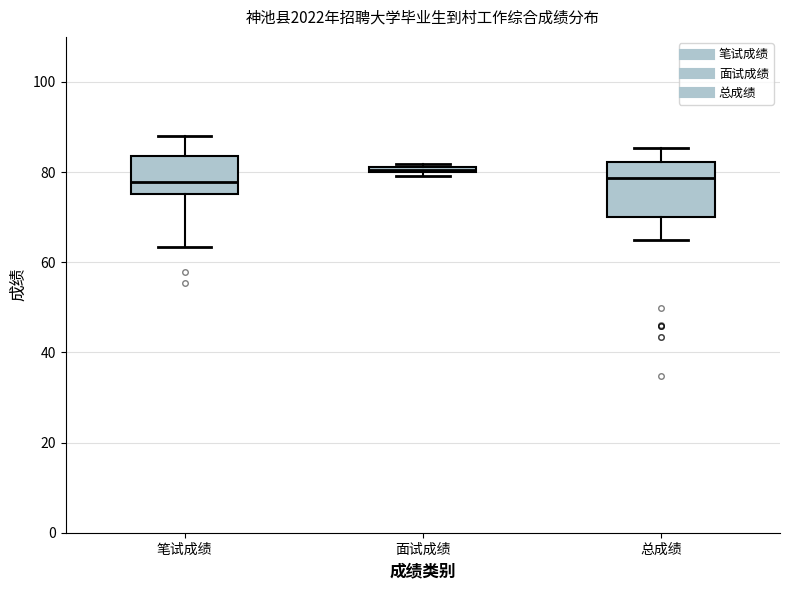

Comparing the boxes themselves (not the whiskers), which one is the tallest?

总成绩